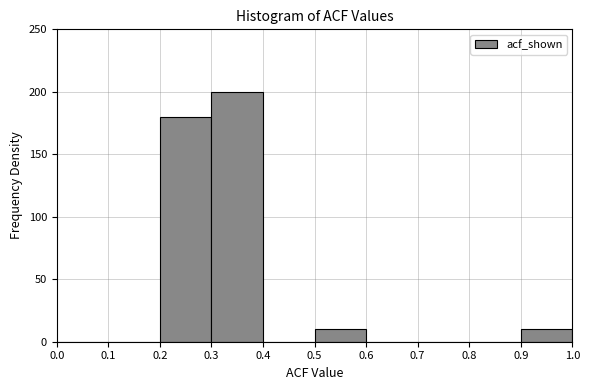

Reading left to right, transcribe this chart: for each bar, give the range it covers on the x-axis and its height. The values are not printed on the chart, so give them approximately, as read against the axis.

0.0 to 0.1: 0
0.1 to 0.2: 0
0.2 to 0.3: 180
0.3 to 0.4: 200
0.4 to 0.5: 0
0.5 to 0.6: 10
0.6 to 0.7: 0
0.7 to 0.8: 0
0.8 to 0.9: 0
0.9 to 1.0: 10